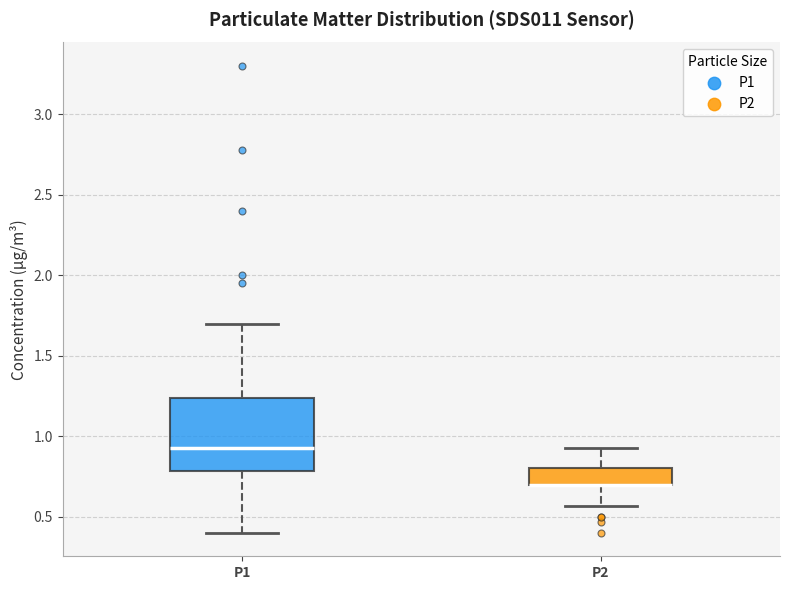

Where does the lower whisker of the box for P2 end on the y-axis? The values are not printed on the chart, so give them approximately, as read against the axis.

0.55